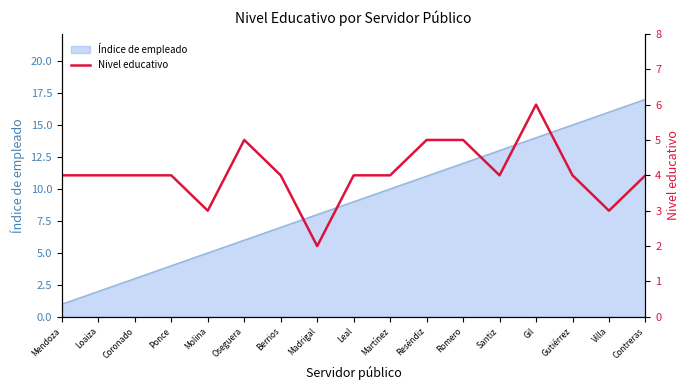

List the labels in order of value, smallest first.

Madrigal, Molina, Villa, Mendoza, Loaiza, Coronado, Ponce, Berrios, Leal, Martínez, Santiz, Gutiérrez, Contreras, Oseguera, Reséndiz, Romero, Gil